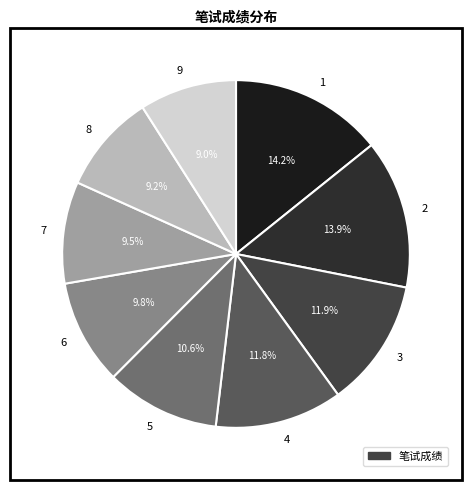

Is there a majority slice in this chart?

No